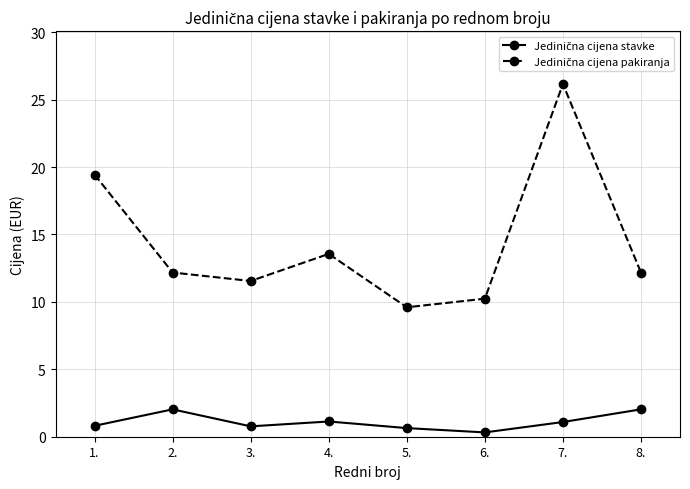

Which label corresponds to the largest value in the chart?

7.